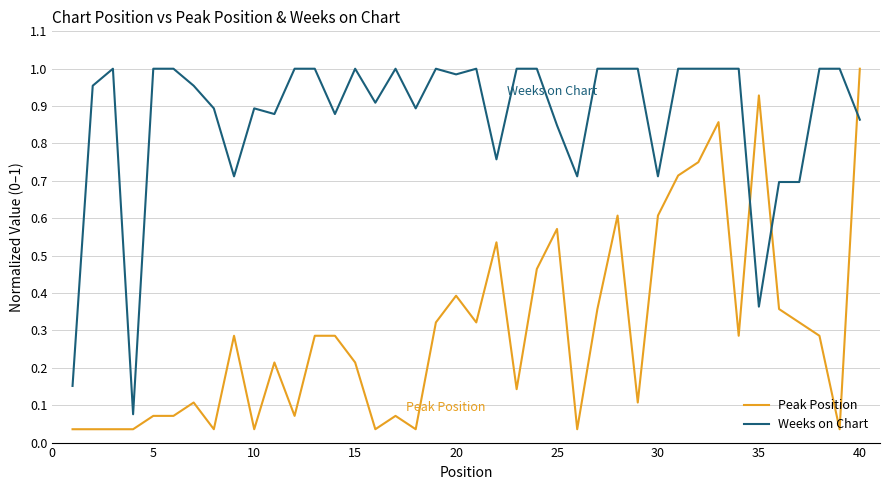

How many intersections are there between Peak Position and Weeks on Chart?

3